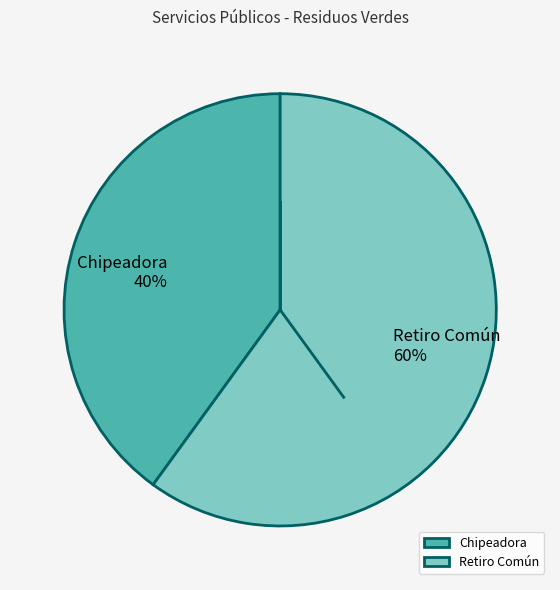

Between Retiro Común and Chipeadora, which is larger?

Retiro Común